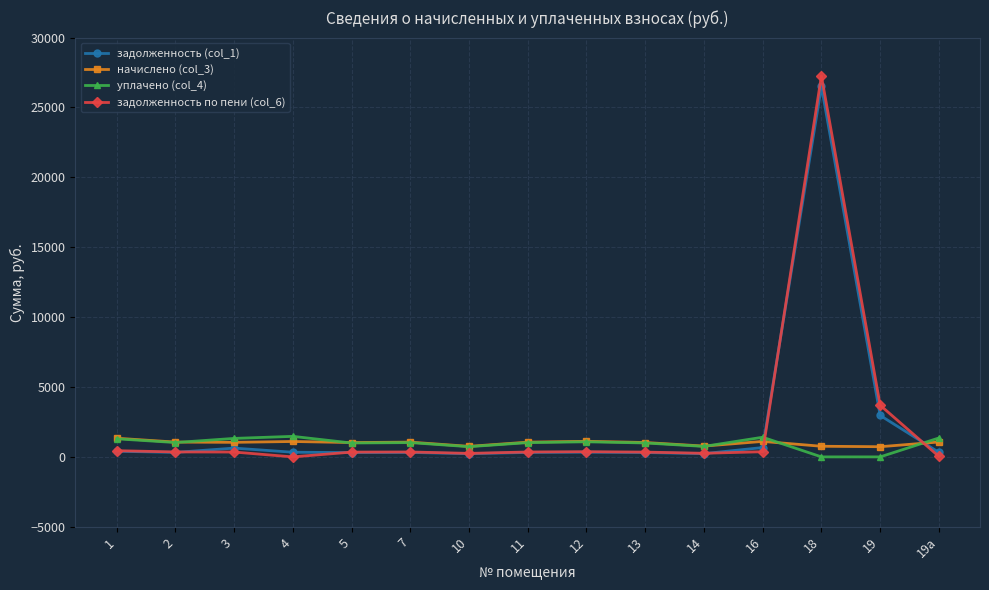

Which series has the largest range (max minus min)?

задолженность по пени (col_6)